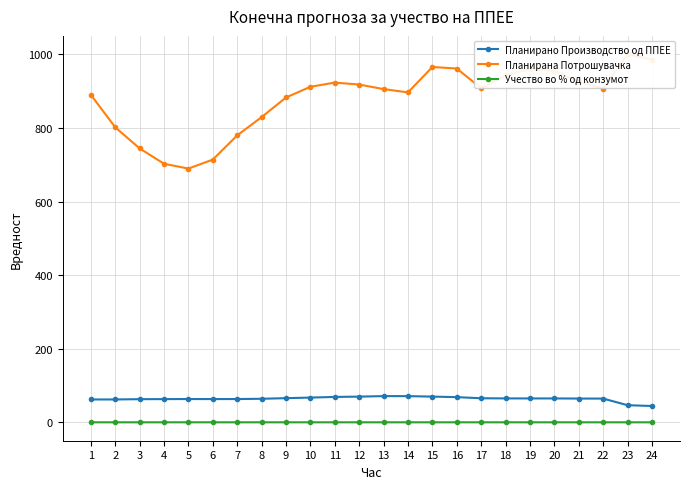

Between 21 and 19, which is larger?

19